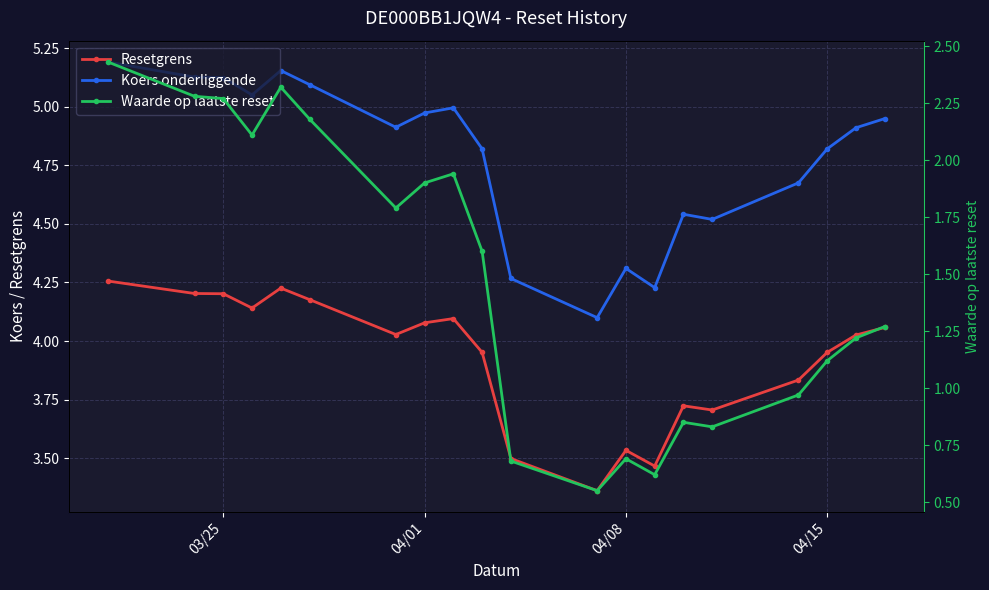

At which category is the sum across all series the highest?

03/25